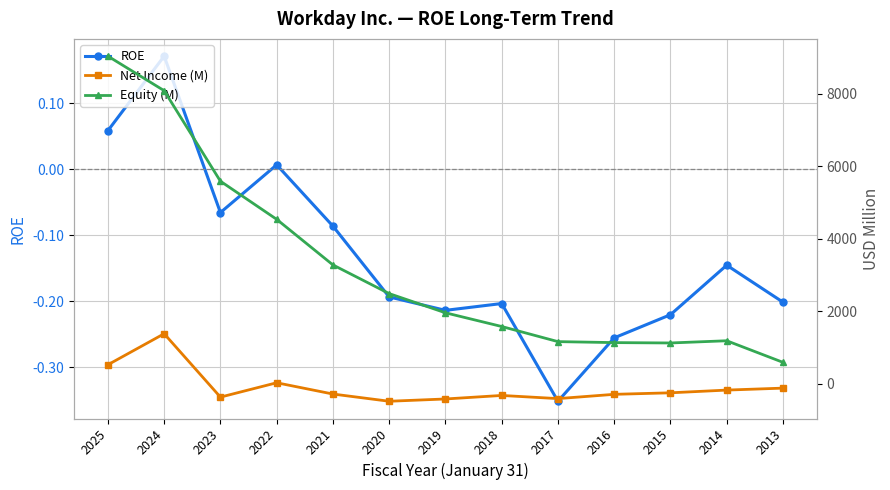

What is the spread (max minus min) of values at 2022?

4535.0